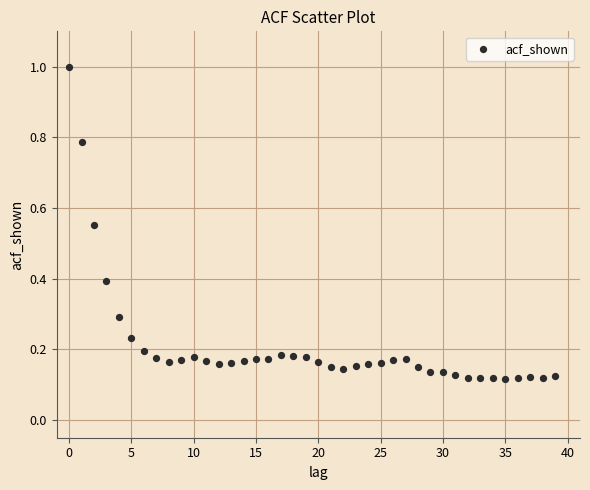

What is the range of Y values (max minus min)?

0.9